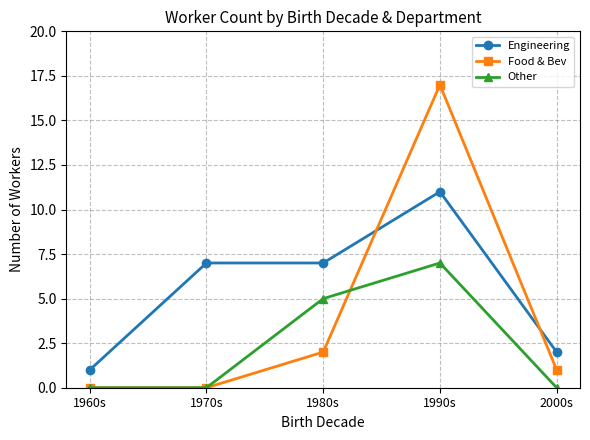

What is the sum of the Other values at 1990s and 2000s?

7